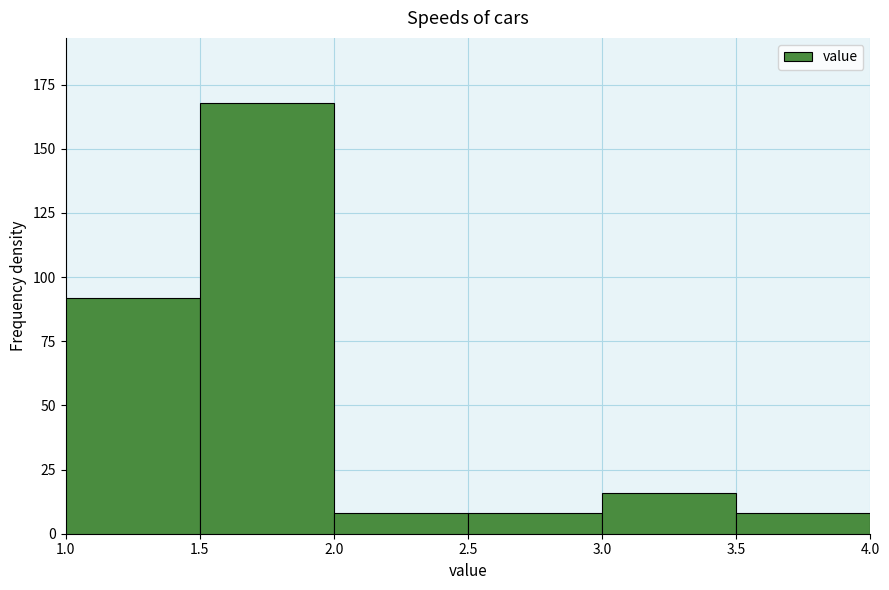

Reading left to right, list every bar in this chart as the range it spans on the x-axis followed by its height. The values are not printed on the chart, so give them approximately, as read against the axis.

1.0 to 1.5: 90
1.5 to 2.0: 170
2.0 to 2.5: 10
2.5 to 3.0: 10
3.0 to 3.5: 15
3.5 to 4.0: 10